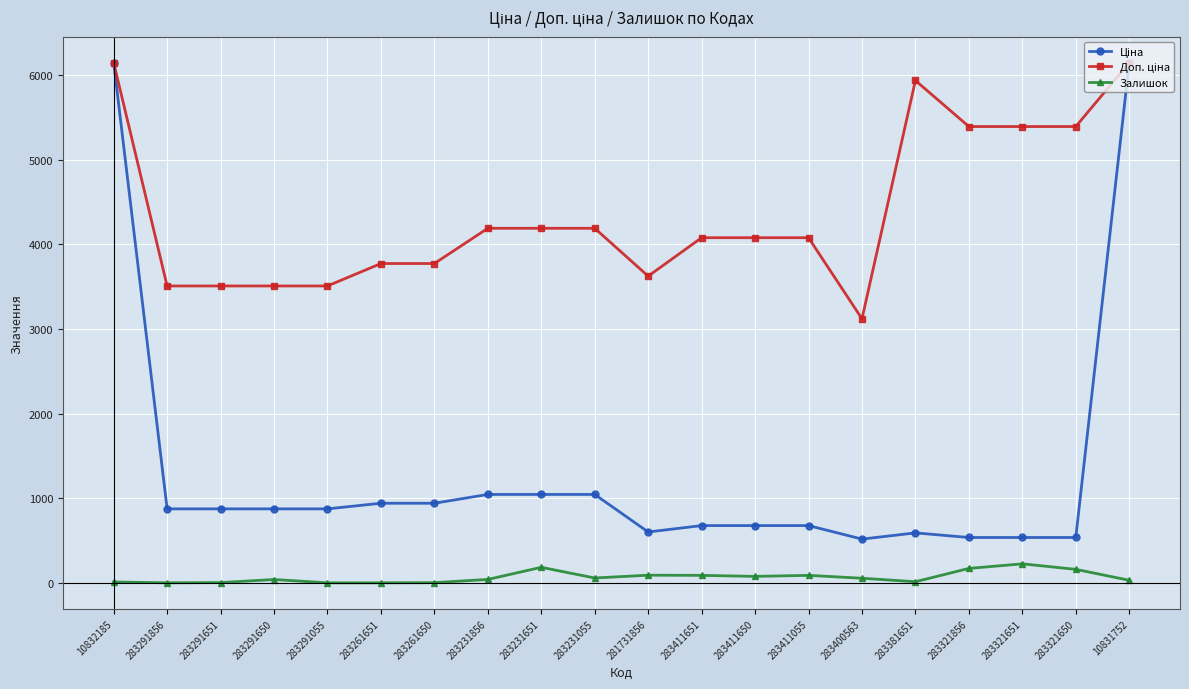

What is the maximum value for Залишок?

228.0